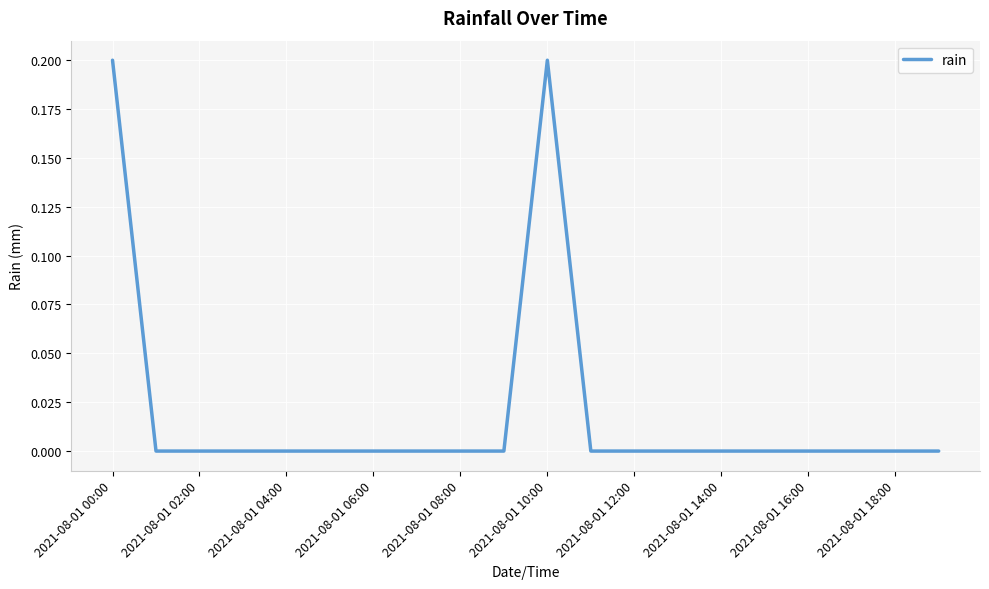

How many lines are shown in the chart?

1